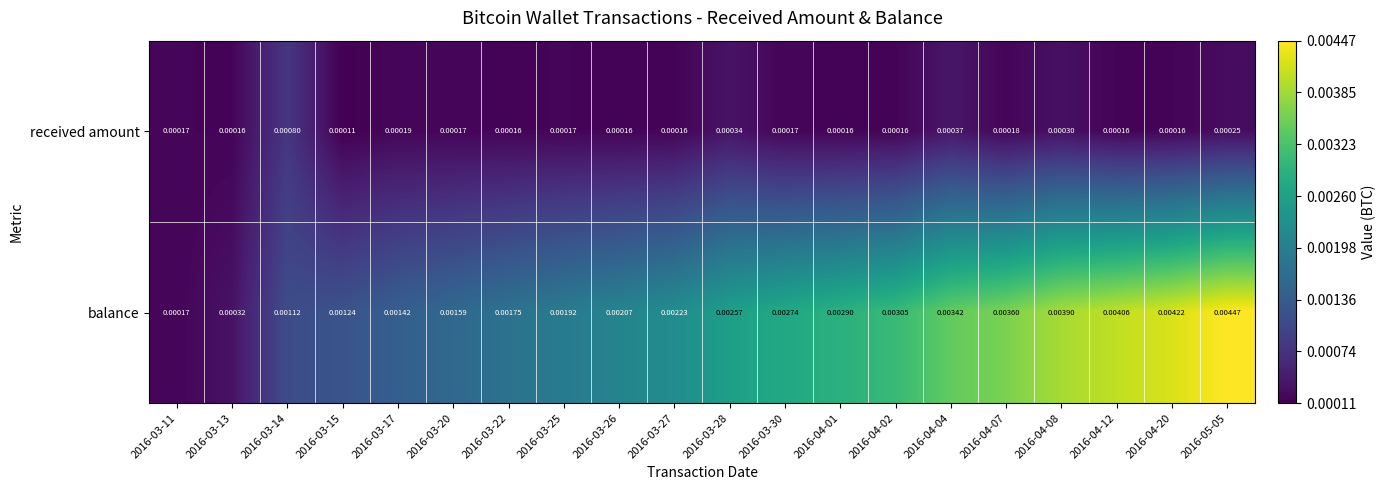

List the series in order of their peak value, lowest first.

received amount, balance